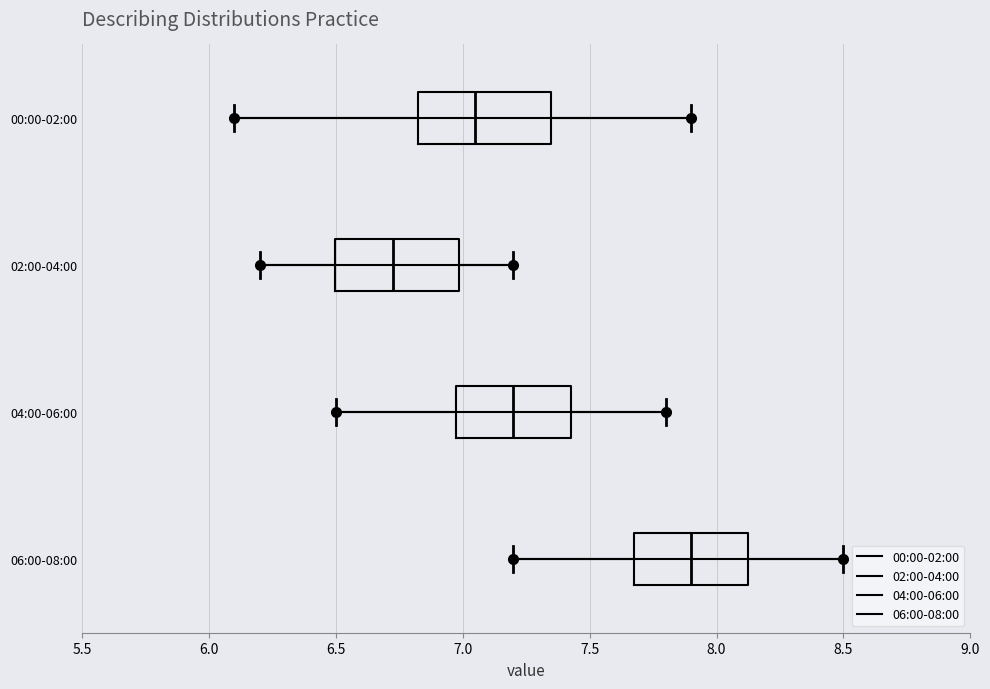

Reading bottom to top, read every box against the x-axis: the position of its median line, the range the box covers, and the ends of its whiskers. The values are not printed on the chart, so give them approximately, as read against the axis.

06:00-08:00: median 7.90, box 7.70 to 8.15, whiskers 7.20 to 8.50
04:00-06:00: median 7.20, box 7.00 to 7.45, whiskers 6.50 to 7.80
02:00-04:00: median 6.75, box 6.50 to 7.00, whiskers 6.20 to 7.20
00:00-02:00: median 7.05, box 6.80 to 7.35, whiskers 6.10 to 7.90